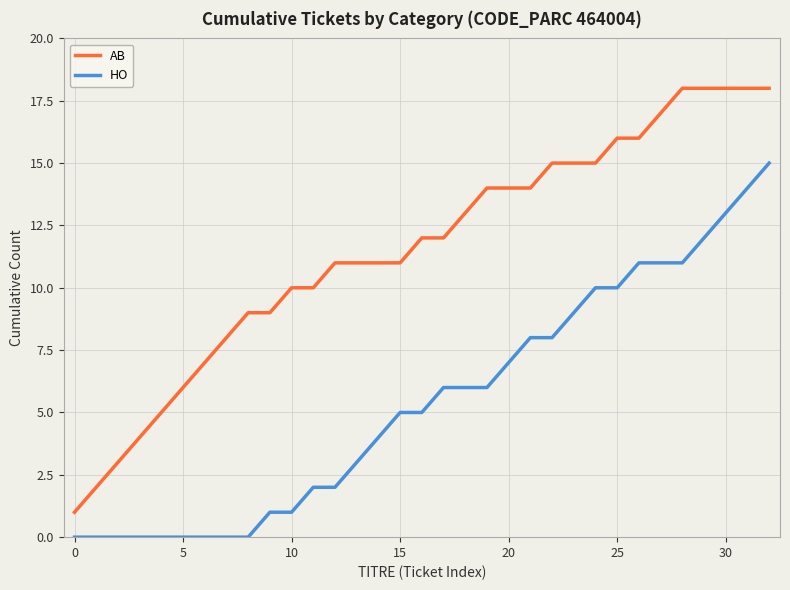

What is the difference between the maximum and minimum values in the AB series?

17